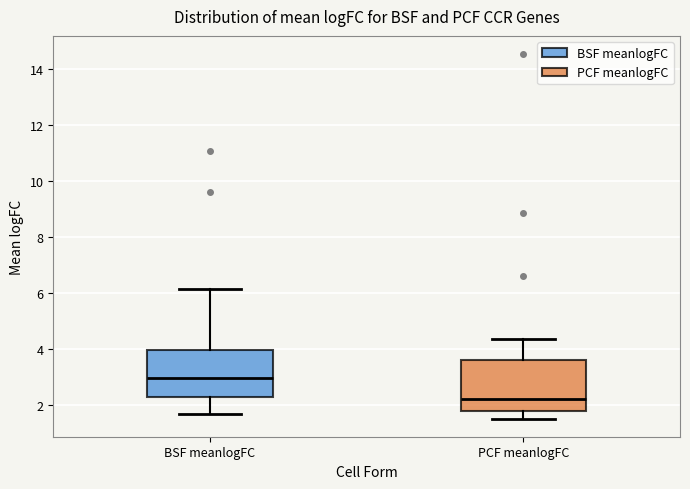

Reading left to right, read every box against the y-axis: the position of its median line, the range the box covers, and the ends of its whiskers. The values are not printed on the chart, so give them approximately, as read against the axis.

BSF meanlogFC: median 3.0, box 2.2 to 4.0, whiskers 1.6 to 6.2
PCF meanlogFC: median 2.2, box 1.8 to 3.6, whiskers 1.6 to 4.4